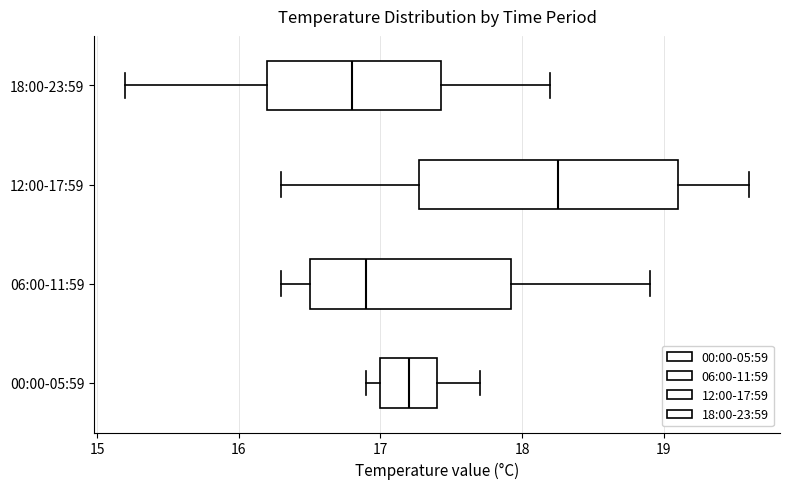

Reading bottom to top, transcribe this box plot: for each box, give where its median line is, the range the box spans, and where its two whiskers end, as read against the x-axis. The values are not printed on the chart, so give them approximately, as read against the axis.

00:00-05:59: median 17.2, box 17.0 to 17.4, whiskers 16.9 to 17.7
06:00-11:59: median 16.9, box 16.5 to 17.9, whiskers 16.3 to 18.9
12:00-17:59: median 18.3, box 17.3 to 19.1, whiskers 16.3 to 19.6
18:00-23:59: median 16.8, box 16.2 to 17.4, whiskers 15.2 to 18.2